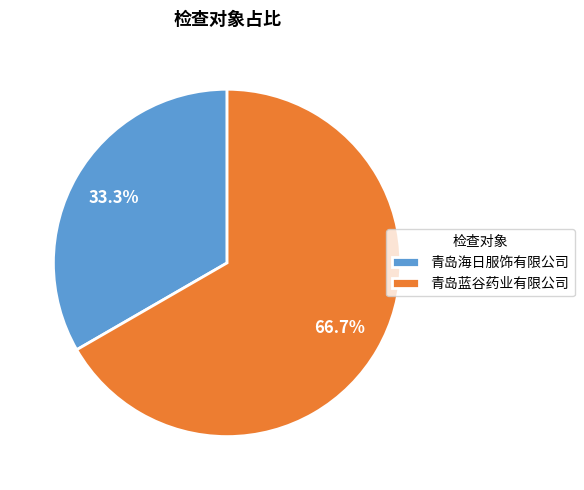

How many segments does this pie chart have?

2